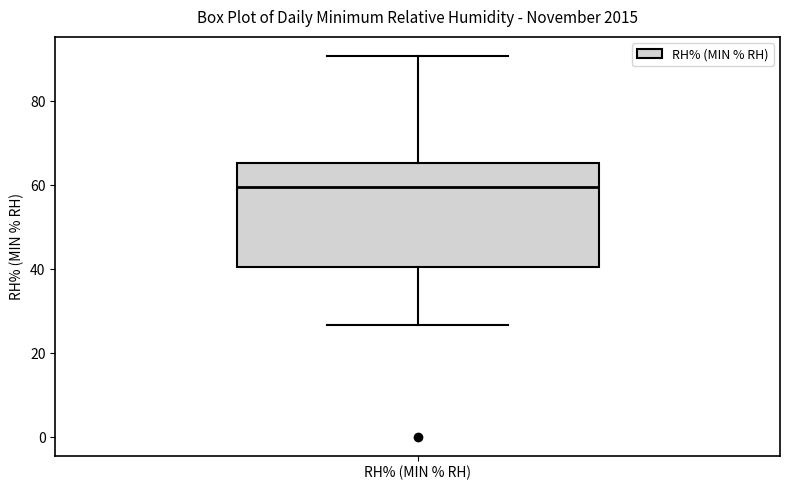

Where does the upper whisker of the box for RH% (MIN % RH) end on the y-axis? The values are not printed on the chart, so give them approximately, as read against the axis.

90